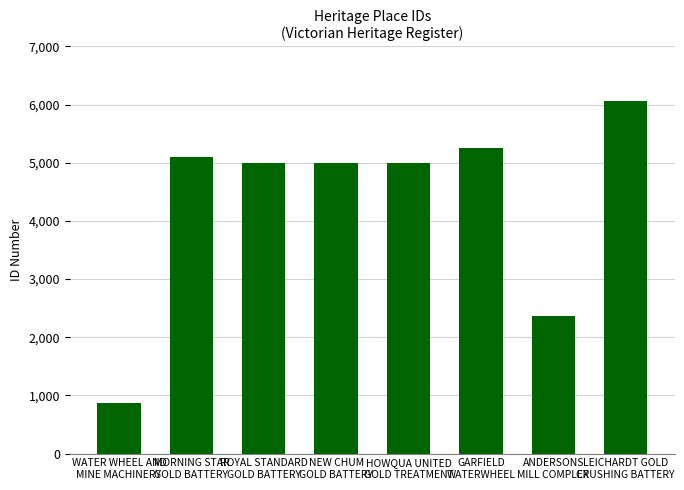

How many distinct data groups are displayed?

1